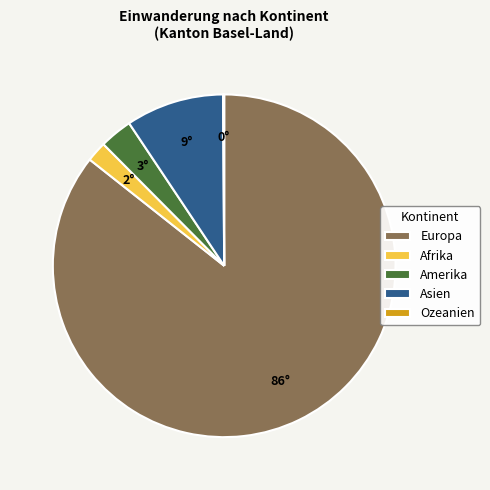

Is it true that Europa is 79% of the pie?

False